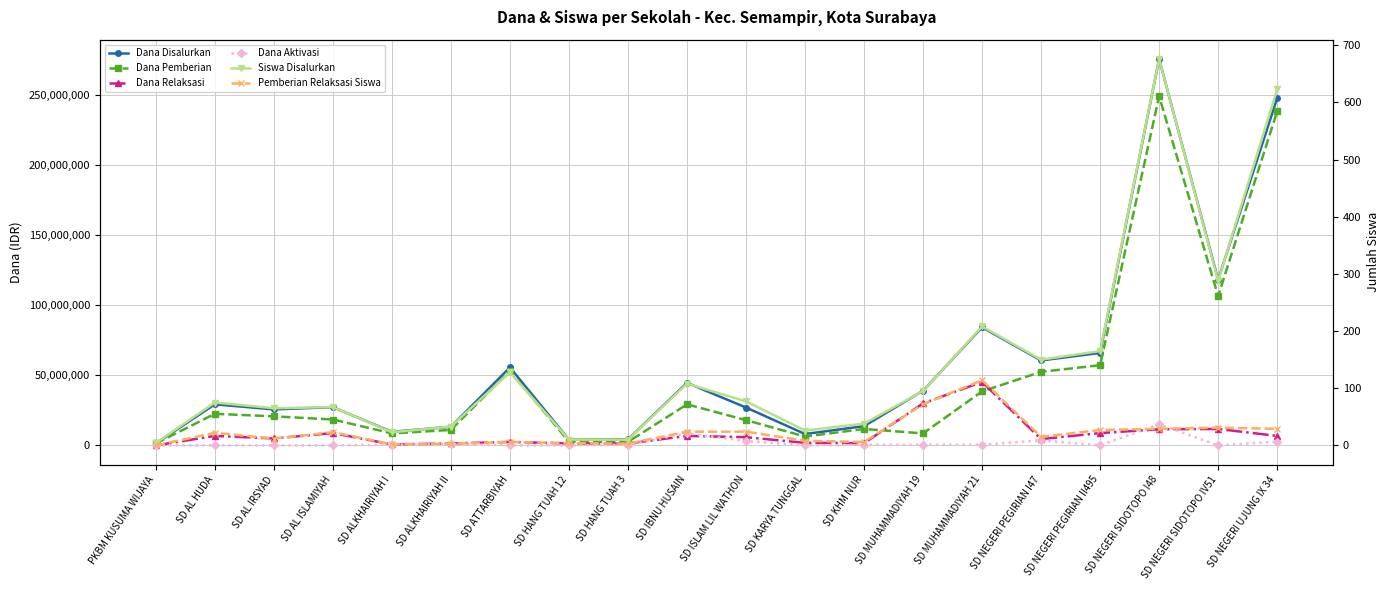

What is the label of the 8th point from the right?

SD KHM NUR